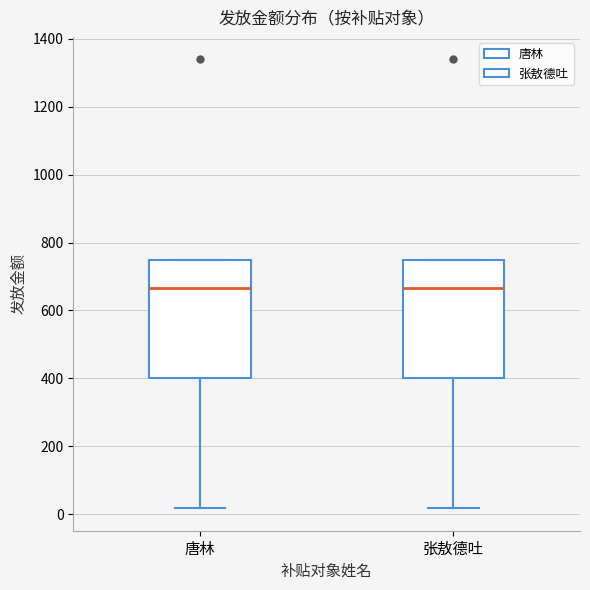

Reading left to right, read every box against the y-axis: the position of its median line, the range the box covers, and the ends of its whiskers. The values are not printed on the chart, so give them approximately, as read against the axis.

唐林: median 660, box 400 to 760, whiskers 20 to 760
张敖德吐: median 660, box 400 to 760, whiskers 20 to 760